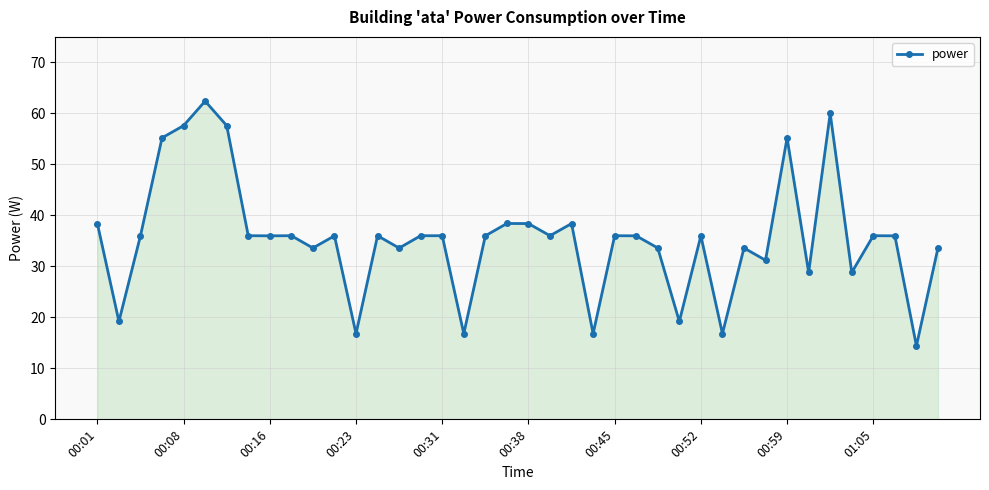

What is the minimum value shown in the chart?

14.4